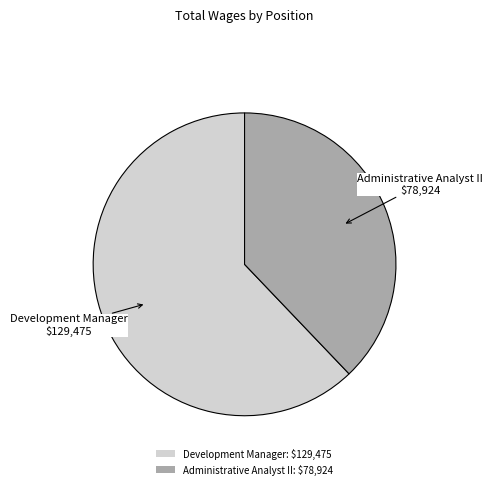

Is there any slice that represents more than half of the pie?

Yes